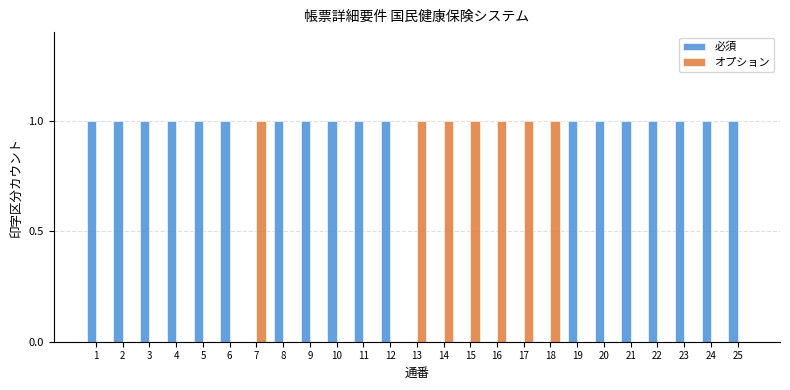

What is the sum of all 必須 values?

18